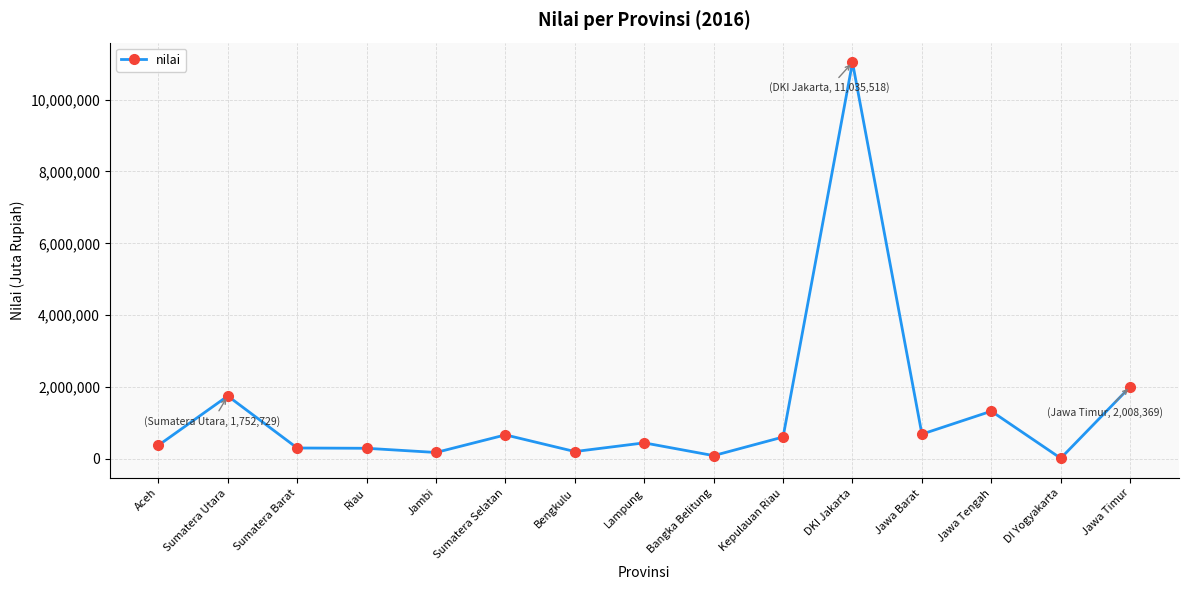

How many data points does each series have?

15